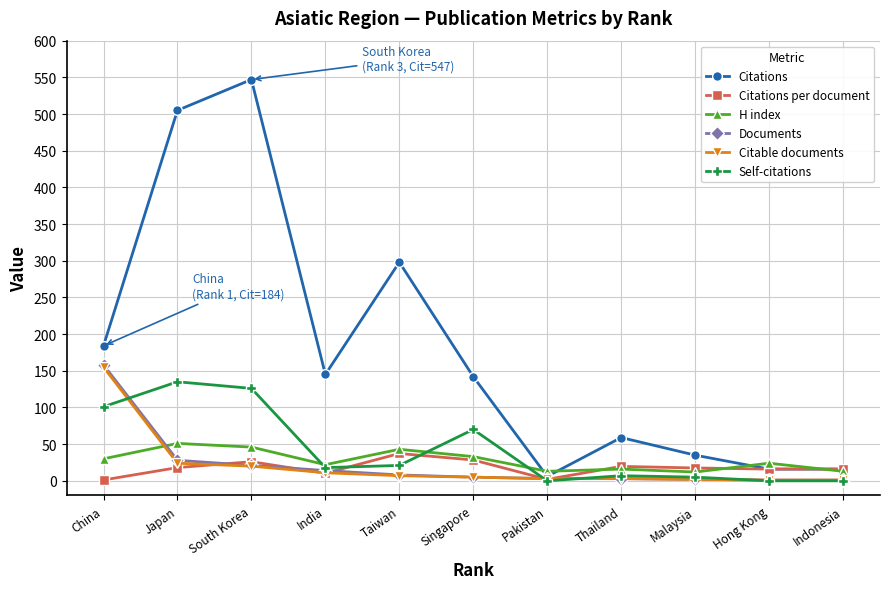

What is the sum of all Citations per document values?

192.4